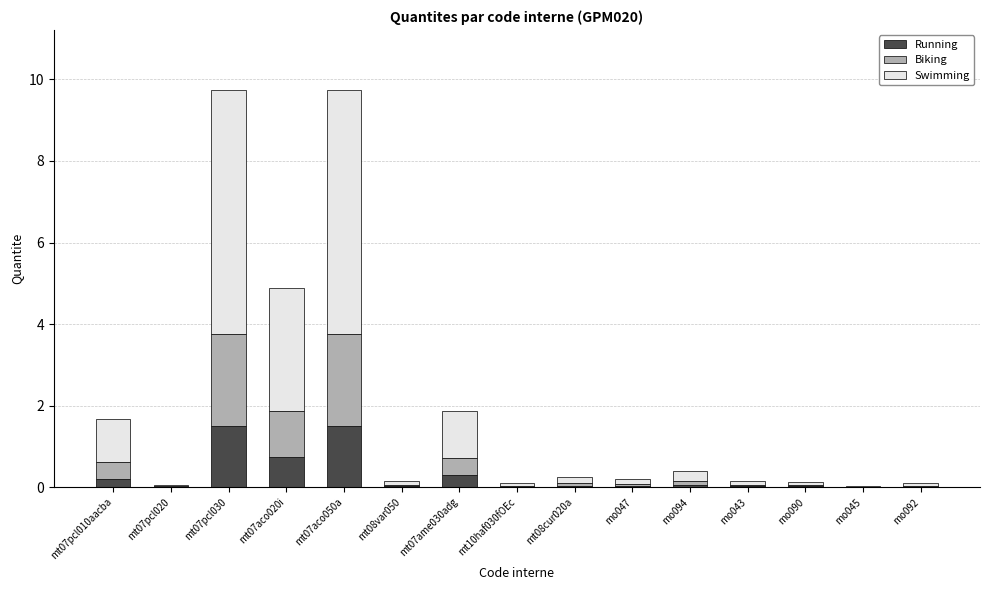

What is the total value across all series at mt07pcl030?

9.8